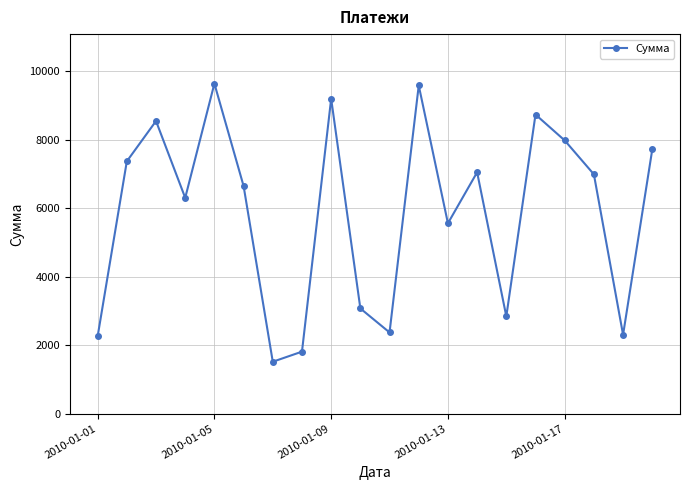

How many values are below 6989?

10